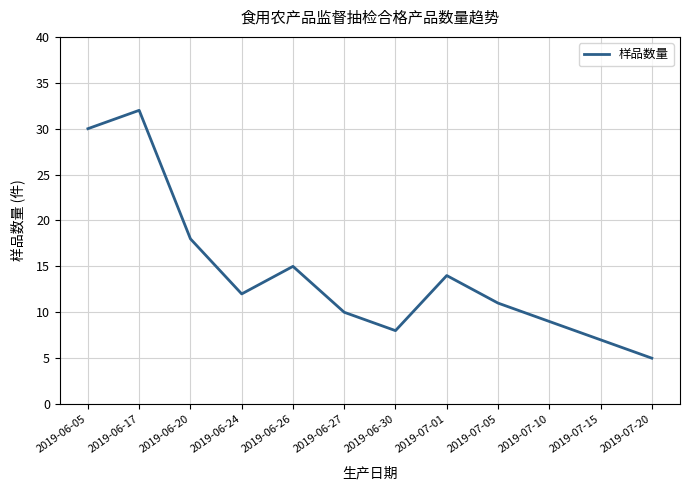

Rank the categories by value from lowest to highest.

2019-07-20, 2019-07-15, 2019-06-30, 2019-07-10, 2019-06-27, 2019-07-05, 2019-06-24, 2019-07-01, 2019-06-26, 2019-06-20, 2019-06-05, 2019-06-17